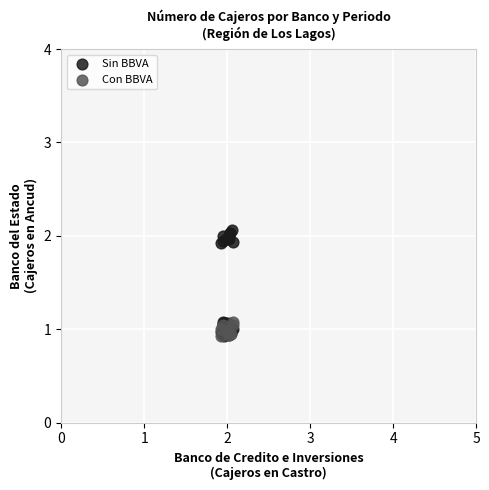

Which series has the widest spread of Y values?

Sin BBVA